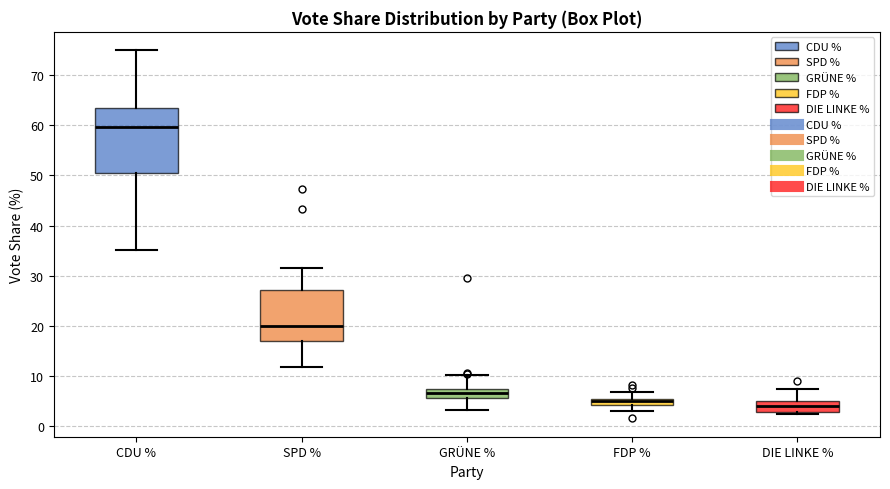

Where is the upper edge of the box for GRÜNE % on the y-axis? The values are not printed on the chart, so give them approximately, as read against the axis.

7